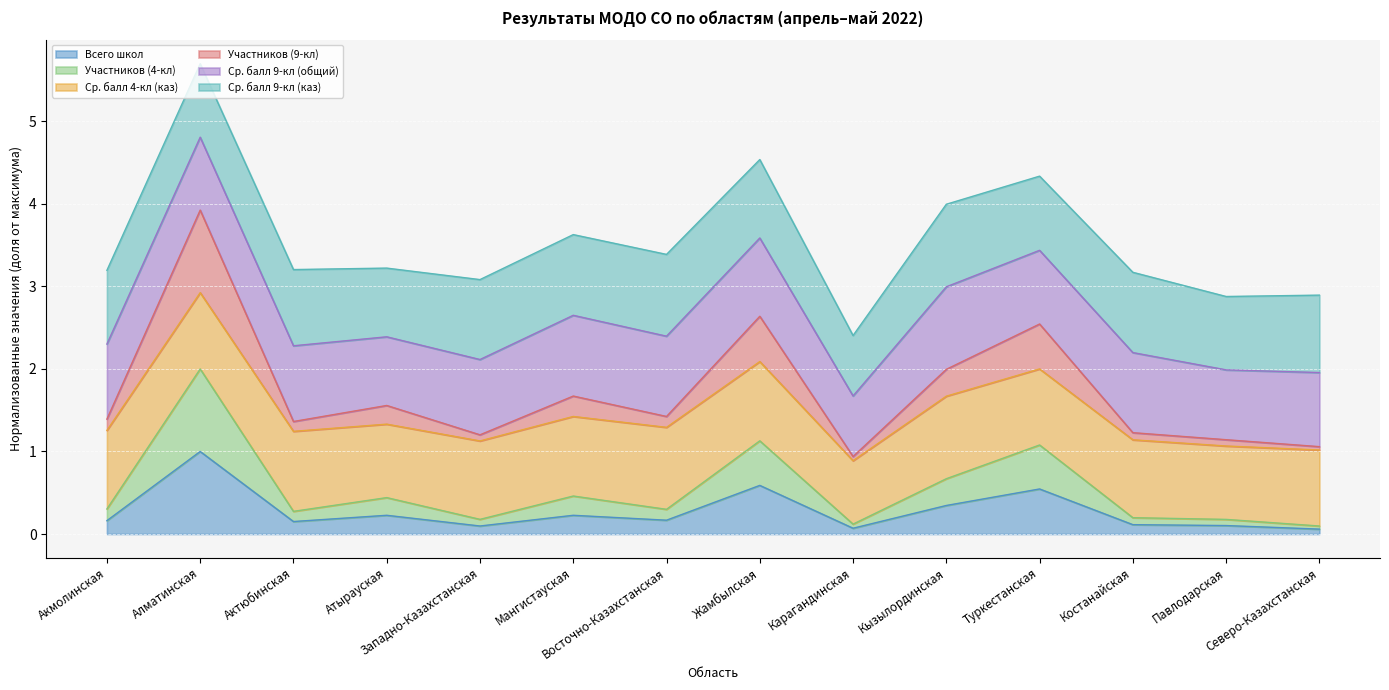

What is the highest value of the Всего школ series?

1.0